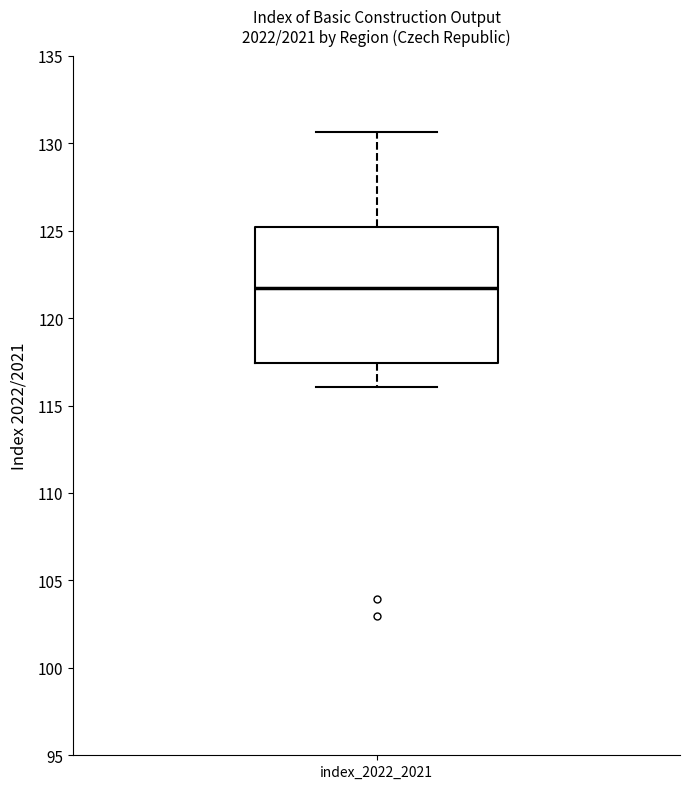

Read this box plot against the y-axis: the position of the median line, the range covered by the box, and the ends of both whiskers. The values are not printed on the chart, so give them approximately, as read against the axis.

median 121.5, box 117.5 to 125.0, whiskers 116.0 to 130.5